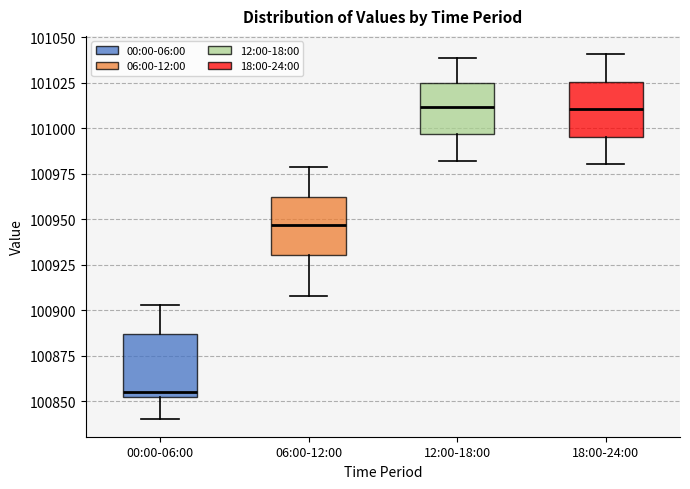

Reading left to right, transcribe this box plot: for each box, give where its median line is, the range the box spans, and where its two whiskers end, as read against the y-axis. The values are not printed on the chart, so give them approximately, as read against the axis.

00:00-06:00: median 100855, box 100850 to 100885, whiskers 100840 to 100905
06:00-12:00: median 100945, box 100930 to 100960, whiskers 100910 to 100980
12:00-18:00: median 101010, box 100995 to 101025, whiskers 100980 to 101040
18:00-24:00: median 101010, box 100995 to 101025, whiskers 100980 to 101040